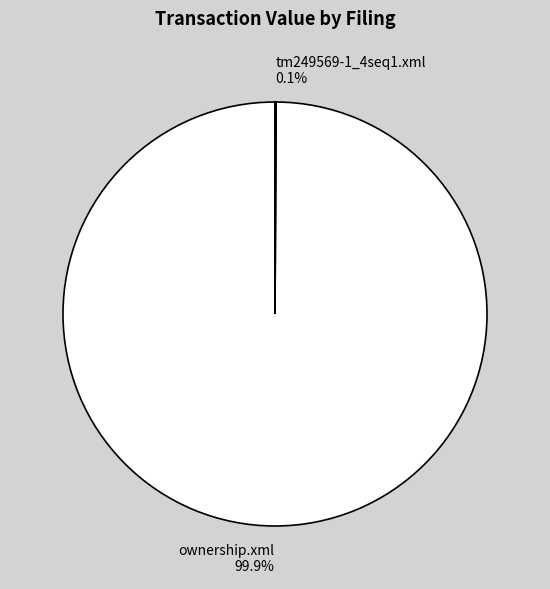

Which slice is the largest?

ownership.xml